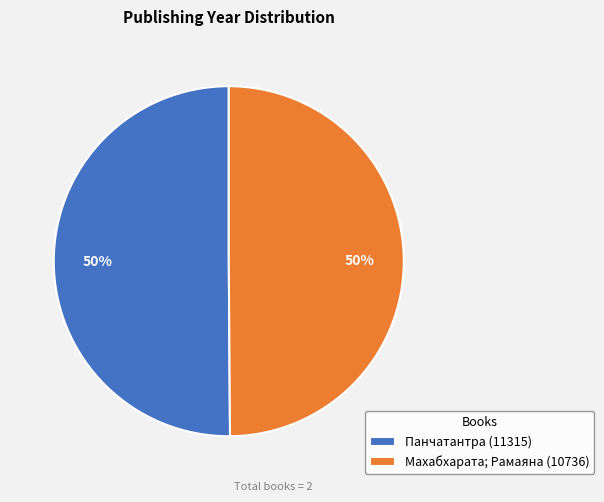

The Панчатантра (11315) slice represents 50% of the pie. True or false?

True